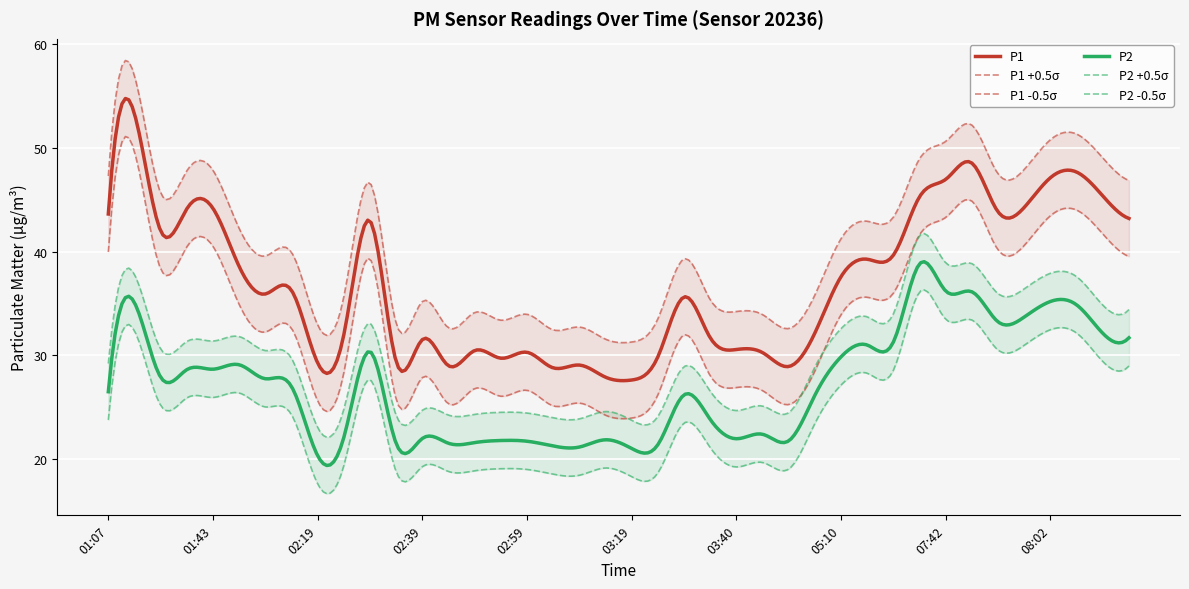

Which has a higher value, 02:19 or 02:44?

02:19